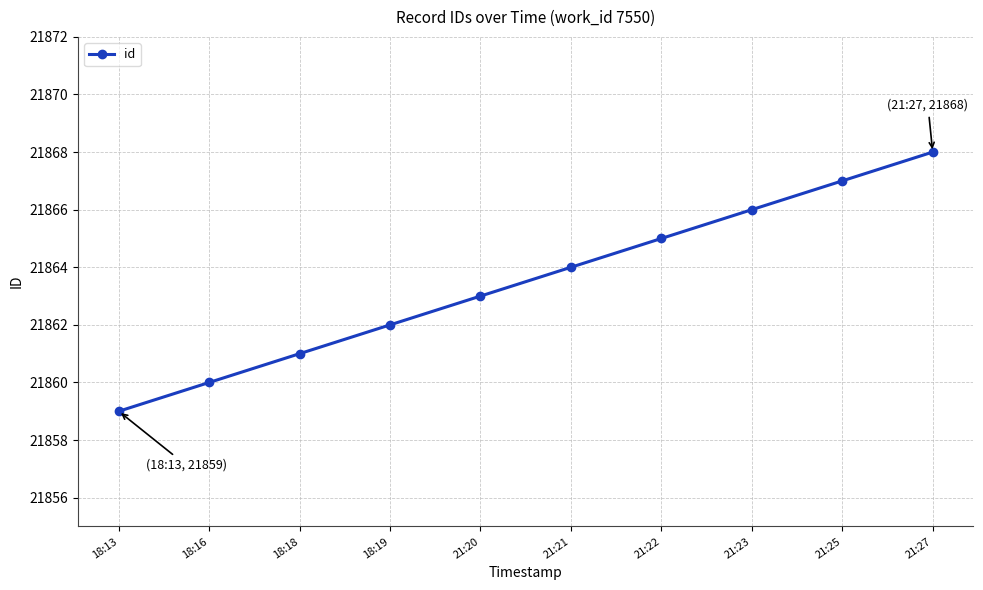

What is the smallest value displayed?

21859